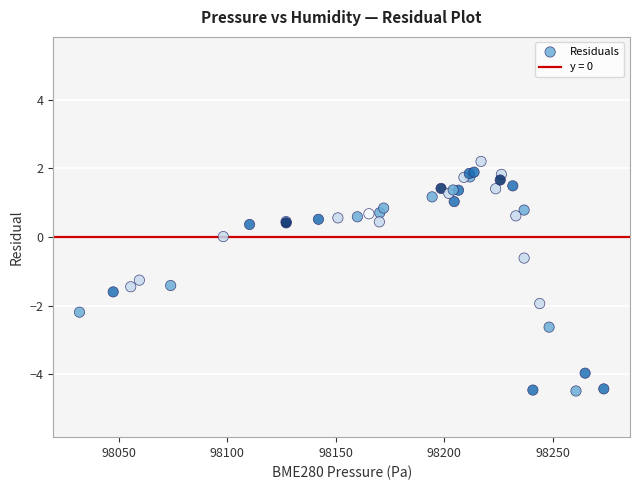

What Y value in the scatter plot is closest to -1?

-1.3